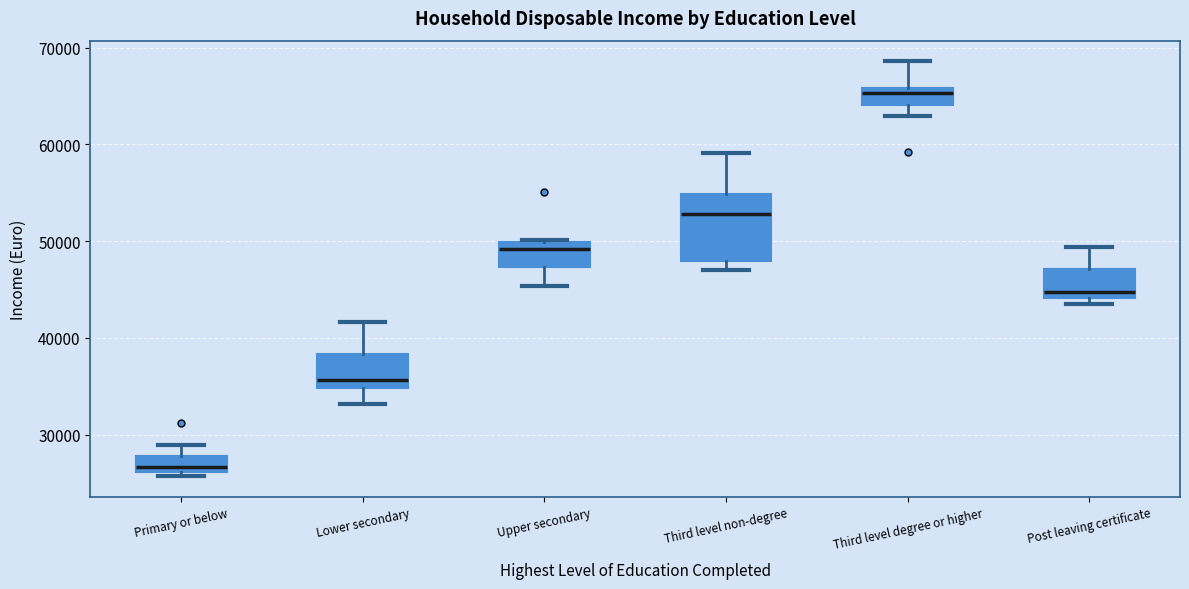

Which box has the highest median line?

Third level degree or higher